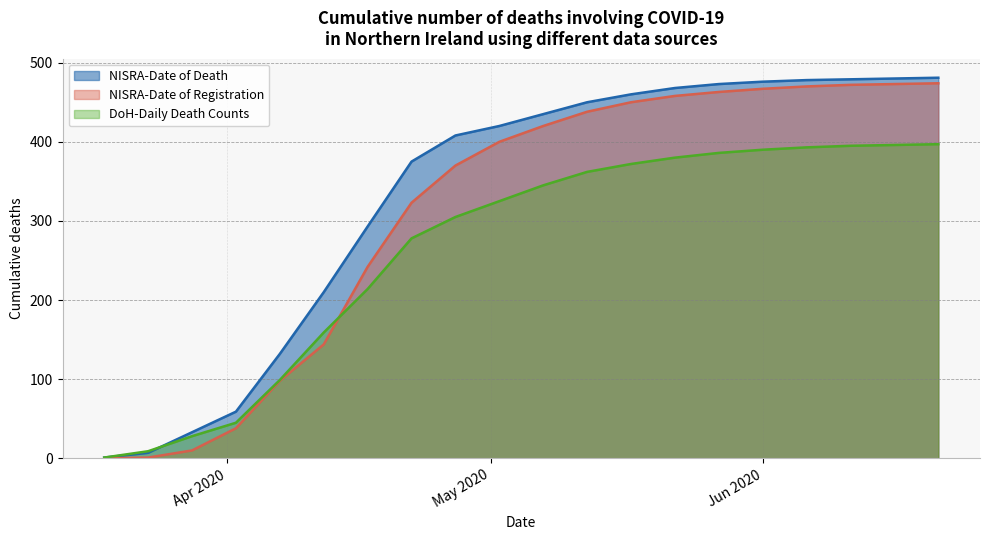

What is the maximum value for DoH-Daily Death Counts?

397